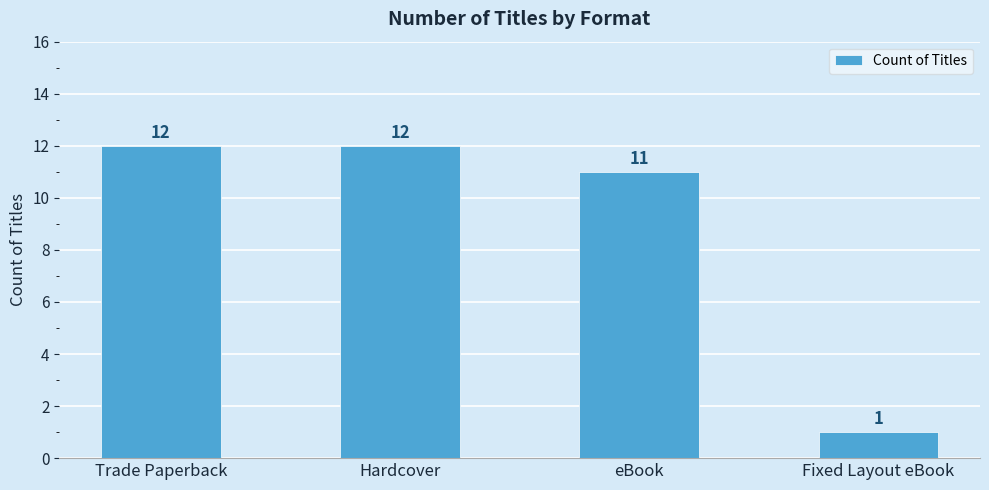

What is the change in value from Trade Paperback to Fixed Layout eBook?

-11